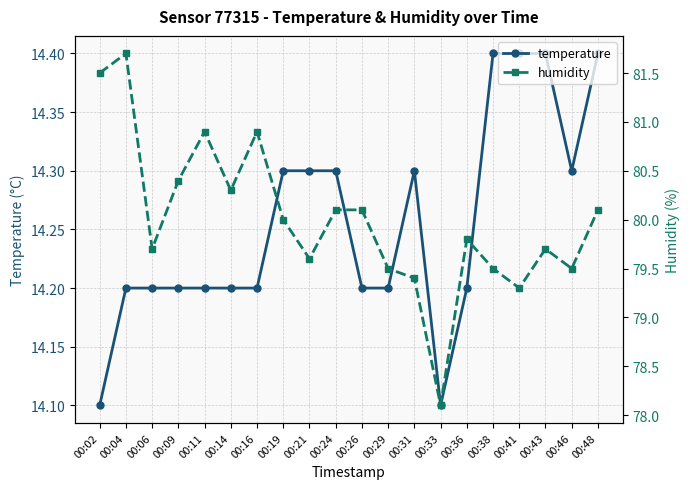

How many series are shown in this chart?

2